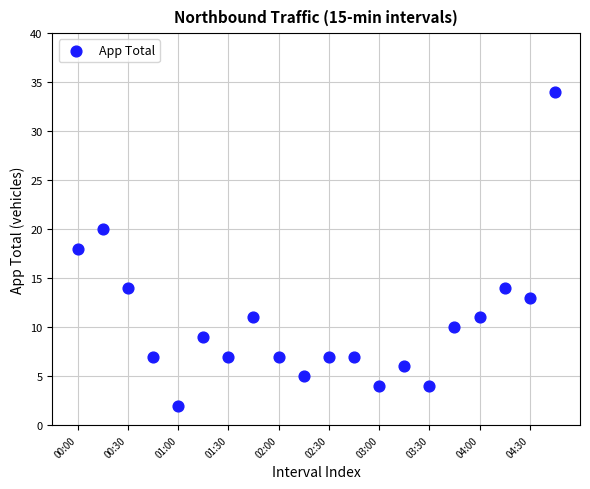

What is the range of Y values (max minus min)?

32